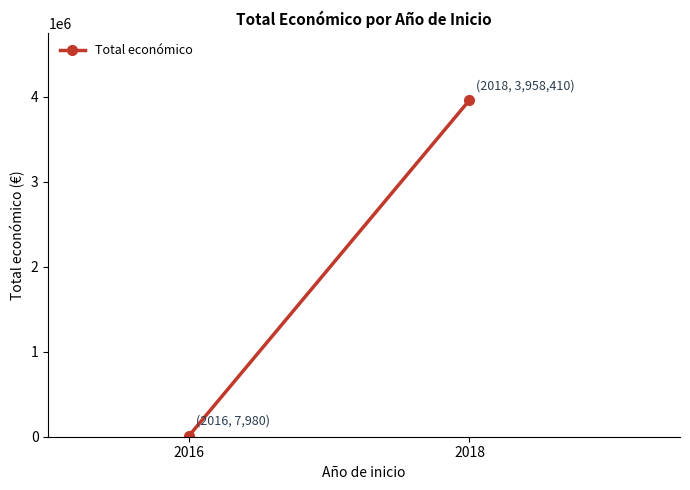

Reading left to right, extract all data points from this chart.

2016=7980	2018=3958410